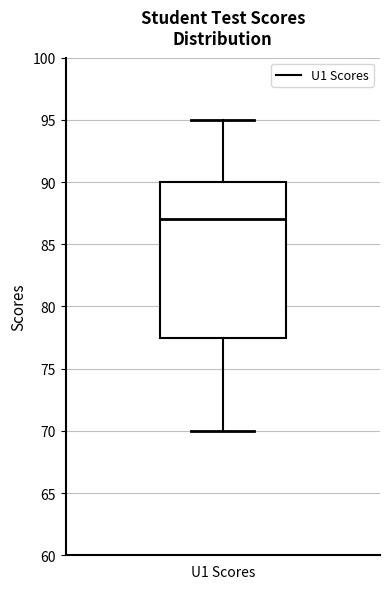

Read this box plot against the y-axis: the position of the median line, the range covered by the box, and the ends of both whiskers. The values are not printed on the chart, so give them approximately, as read against the axis.

median 87.0, box 77.5 to 90.0, whiskers 70.0 to 95.0